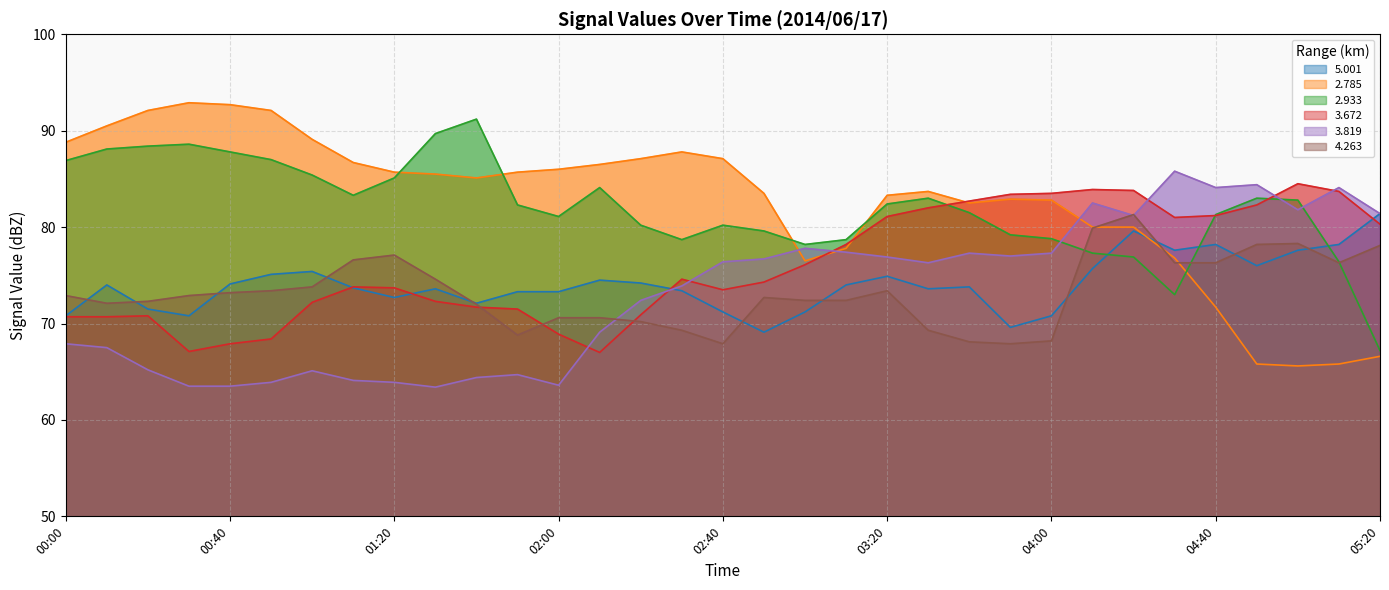

How many lines are shown in the chart?

6